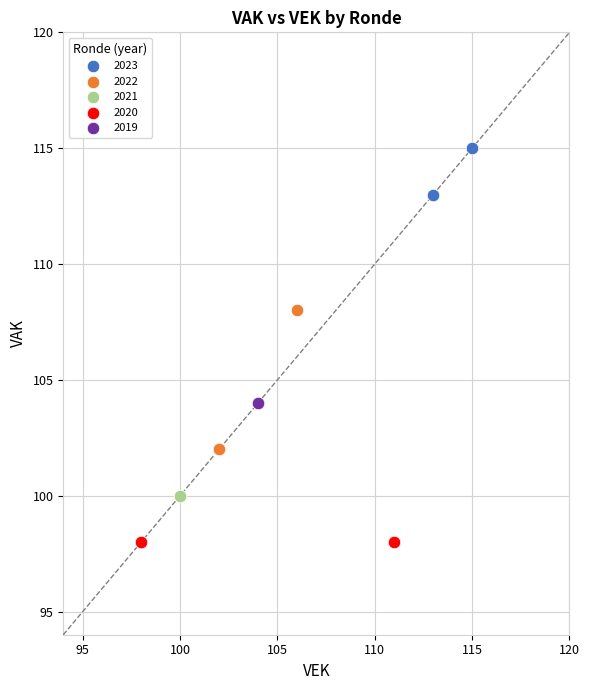

Which series contains the highest Y value?

2023